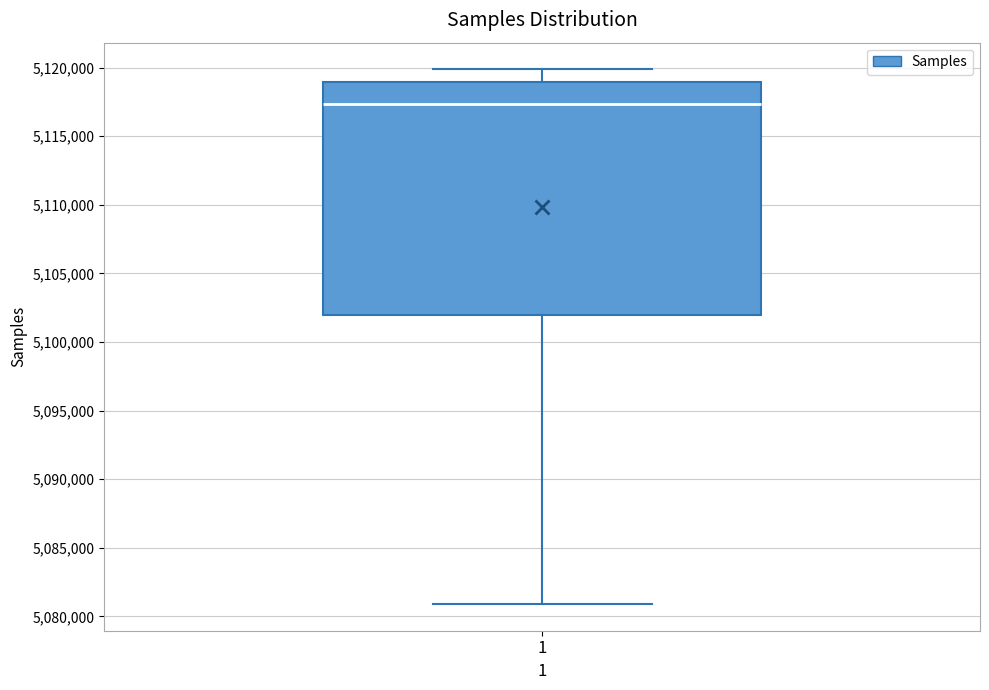

Where does the lower whisker of the box at x = 1 end on the y-axis? The values are not printed on the chart, so give them approximately, as read against the axis.

5081000